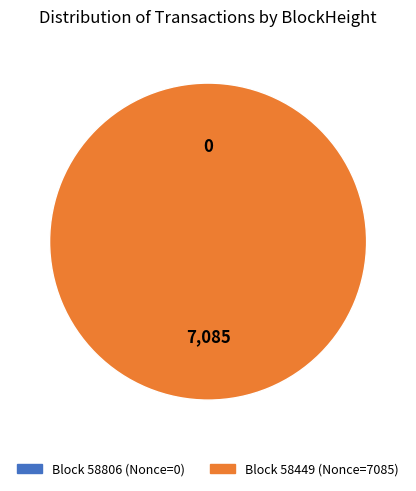

The 58449 slice represents 100% of the pie. True or false?

True